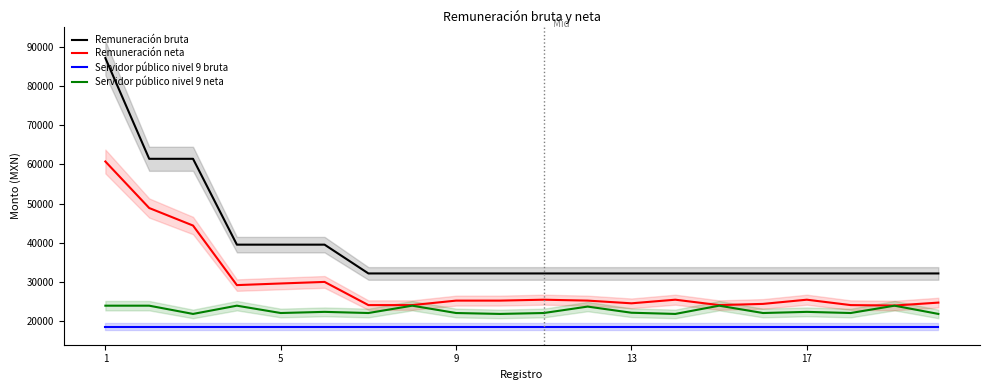

At which label does Servidor público nivel 9 bruta reach its minimum?

1